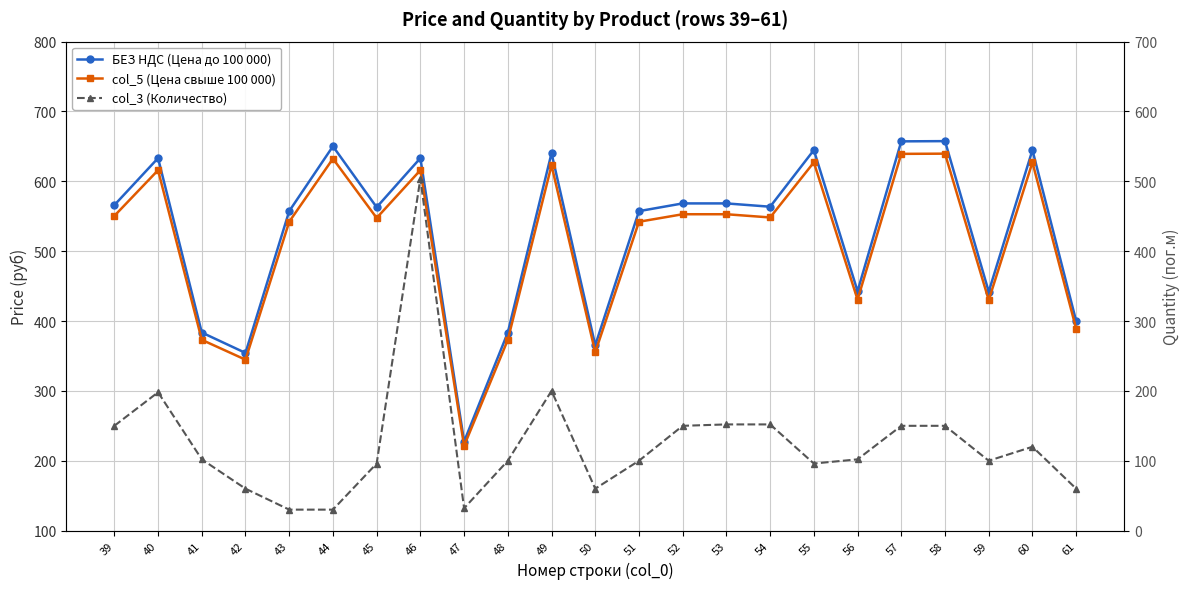

At how many categories does at least one series exceed 226?

23